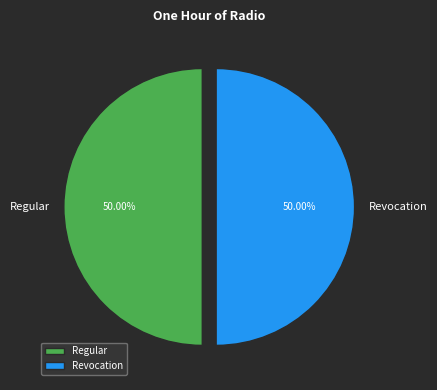

Do Regular and Revocation together represent more than half of the pie?

Yes